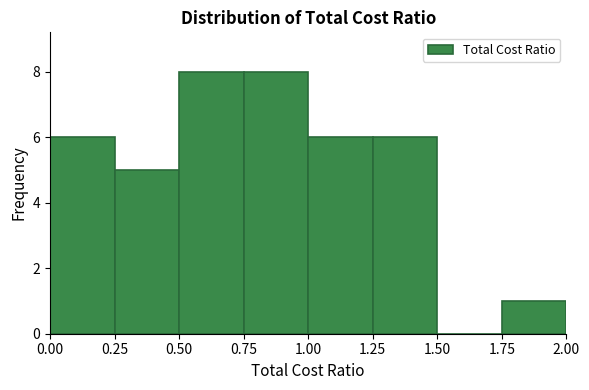

What is the height of the bar covering 0.00 to 0.25 on the x-axis? The values are not printed on the chart, so give them approximately, as read against the axis.

6